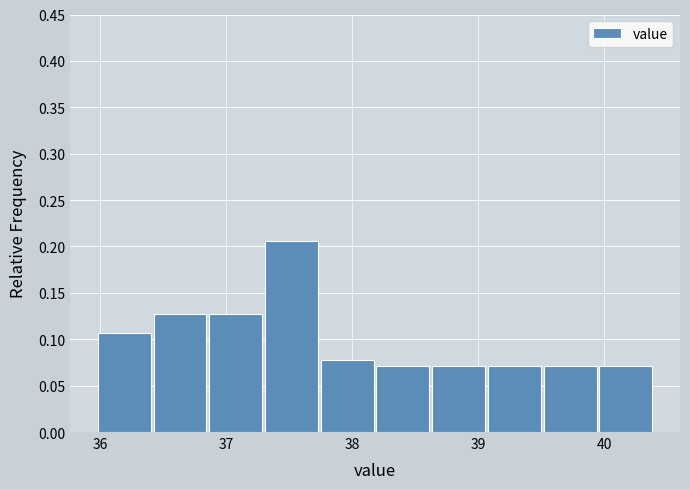

What is the height of the bar covering 39.1 to 39.5 on the x-axis? Neither the bar edges nor the heights are printed on the chart, so give them approximately, as read against the axes.

0.070